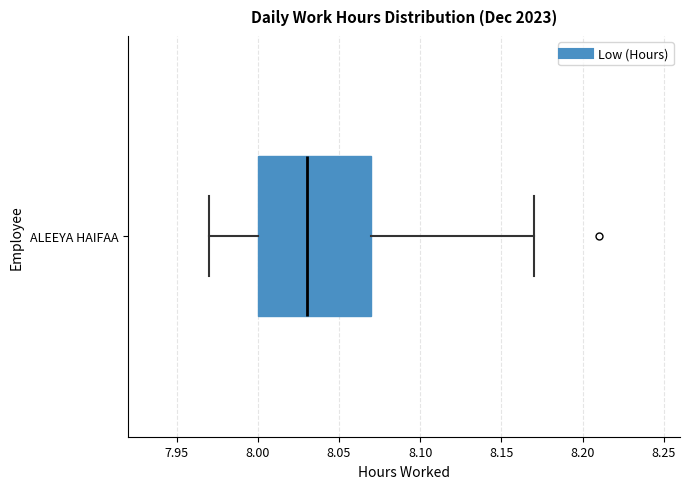

Read this box plot against the x-axis: the position of the median line, the range covered by the box, and the ends of both whiskers. The values are not printed on the chart, so give them approximately, as read against the axis.

median 8.03, box 8.00 to 8.07, whiskers 7.97 to 8.17